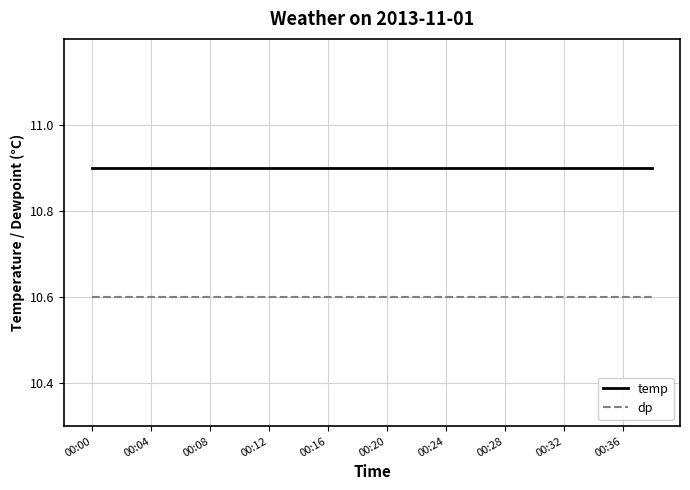

True or false: dp and temp cross at least once.

False